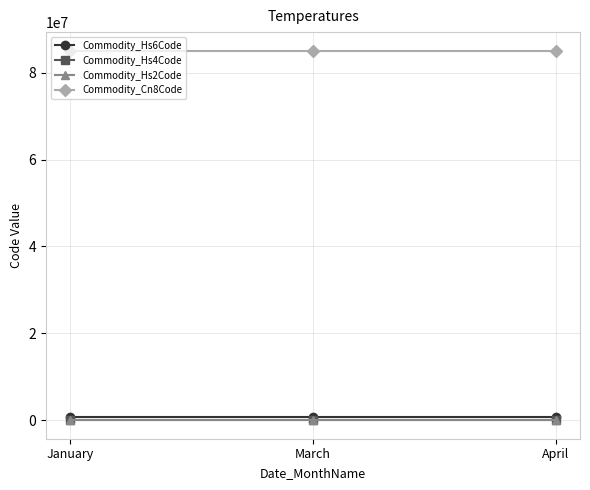

Reading left to right, transcribe all the data shown in this chart.

Commodity_Hs6Code: 850980	850980	850980
Commodity_Hs4Code: 8509	8509	8509
Commodity_Hs2Code: 85	85	85
Commodity_Cn8Code: 85098000	85098000	85098000